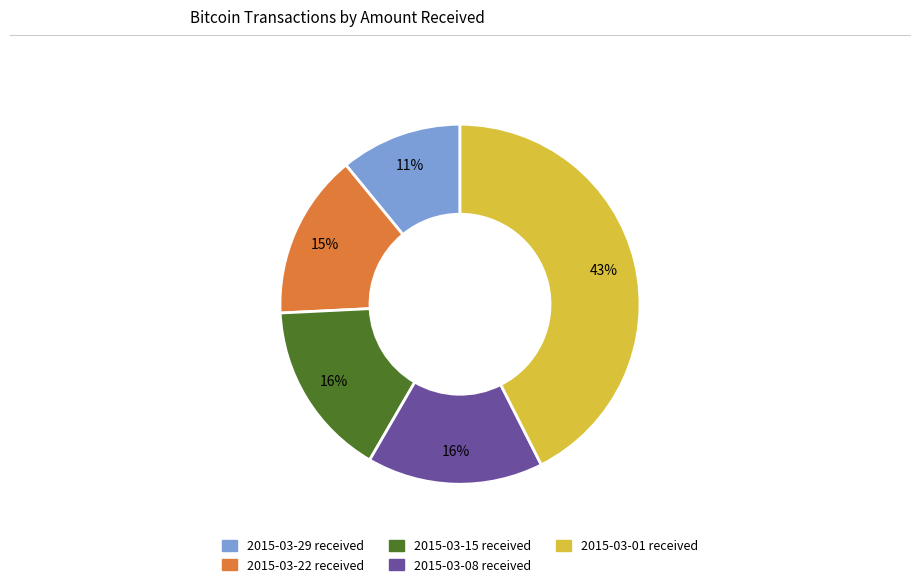

To the nearest percent, what is the difference between the largest and smallest slice percentages?

32%